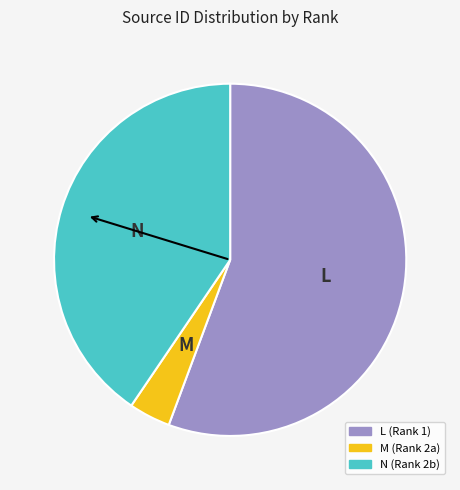

Does any single category account for the majority?

Yes